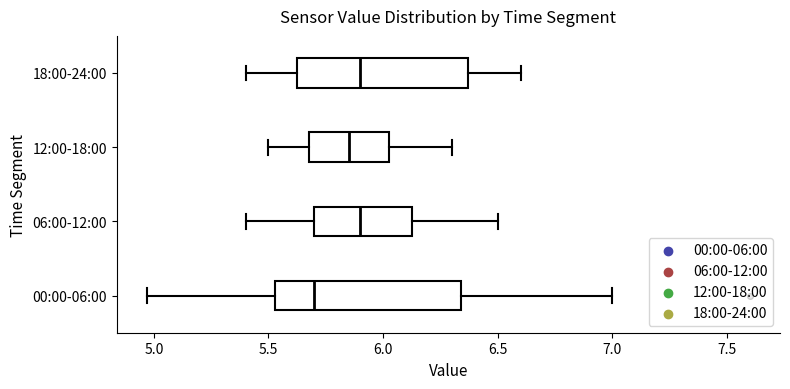

Which box is the widest, from its left edge to its right edge?

00:00-06:00